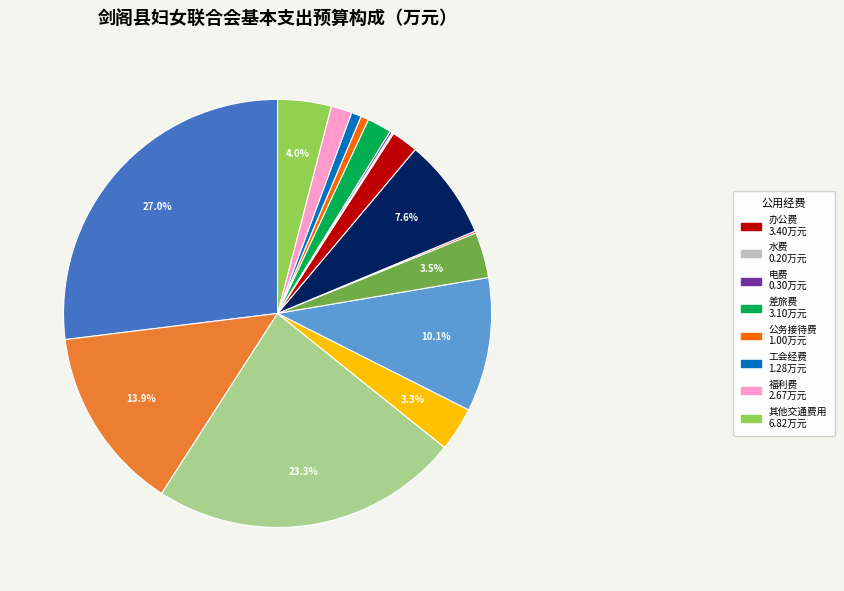

Is there a majority slice in this chart?

No